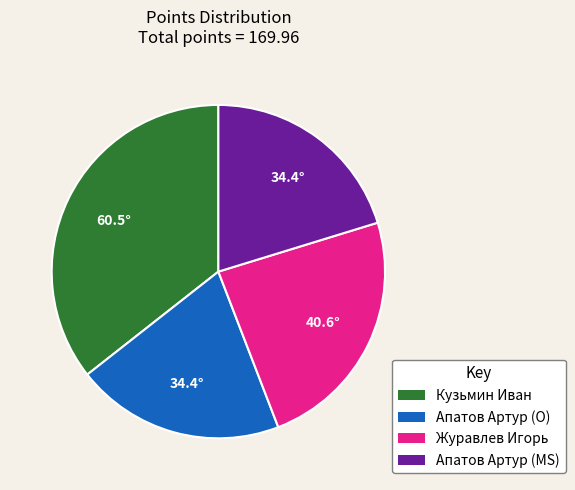

The Апатов Артур (O) slice represents 12% of the pie. True or false?

False